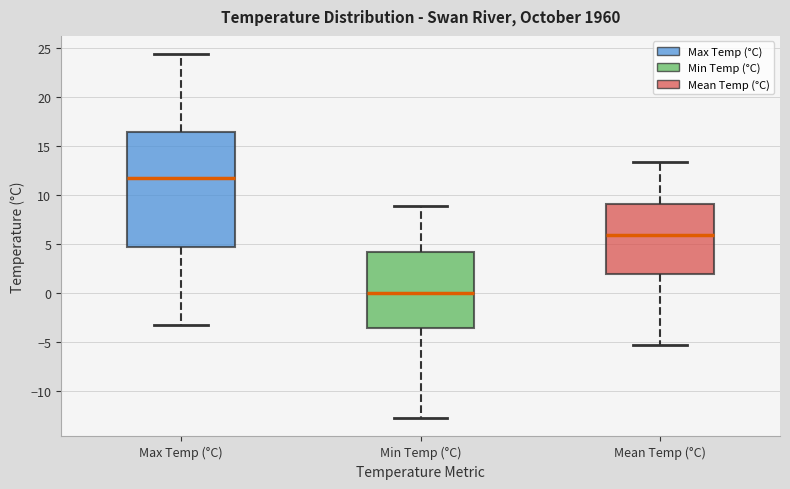

Which box has the highest median line?

Max Temp (°C)